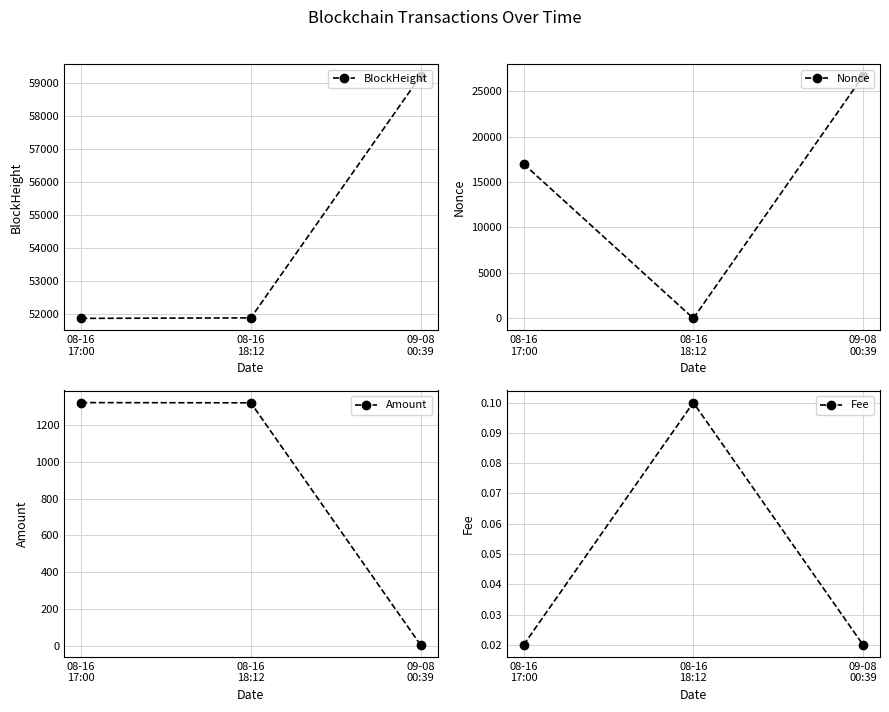

At which label is Nonce closest to 13322?

08-16
17:00